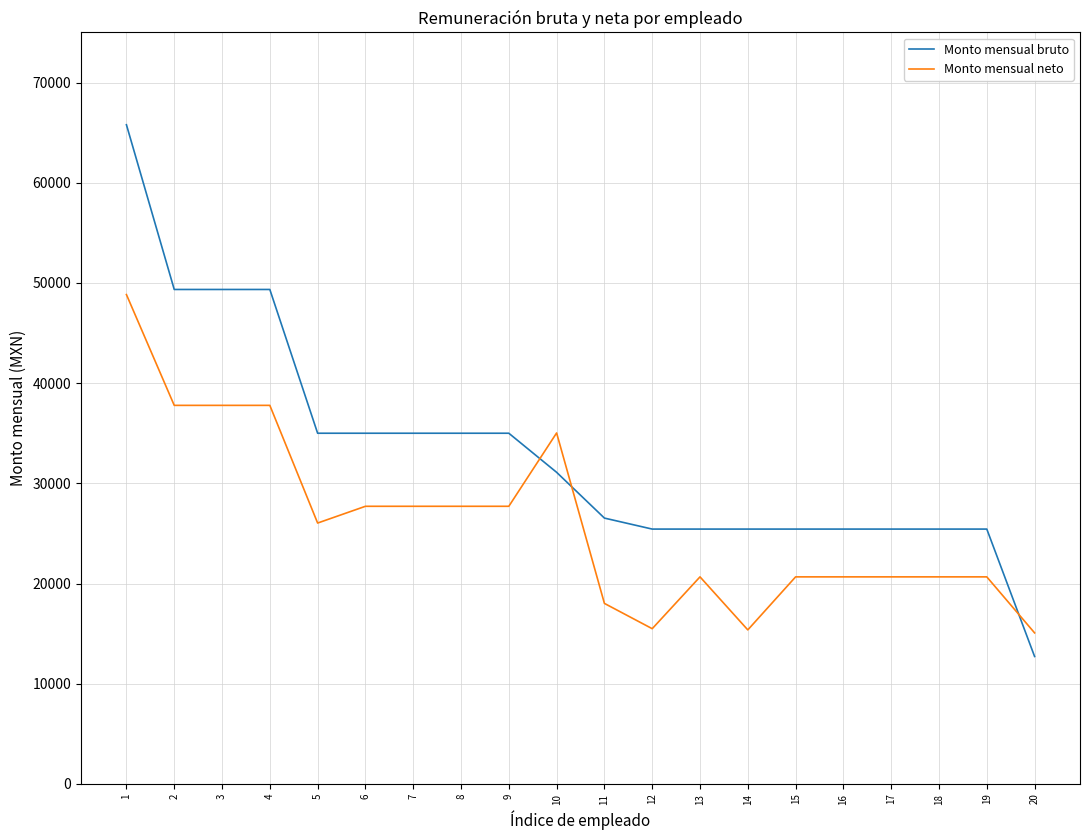

Which series has the largest range (max minus min)?

Monto mensual bruto